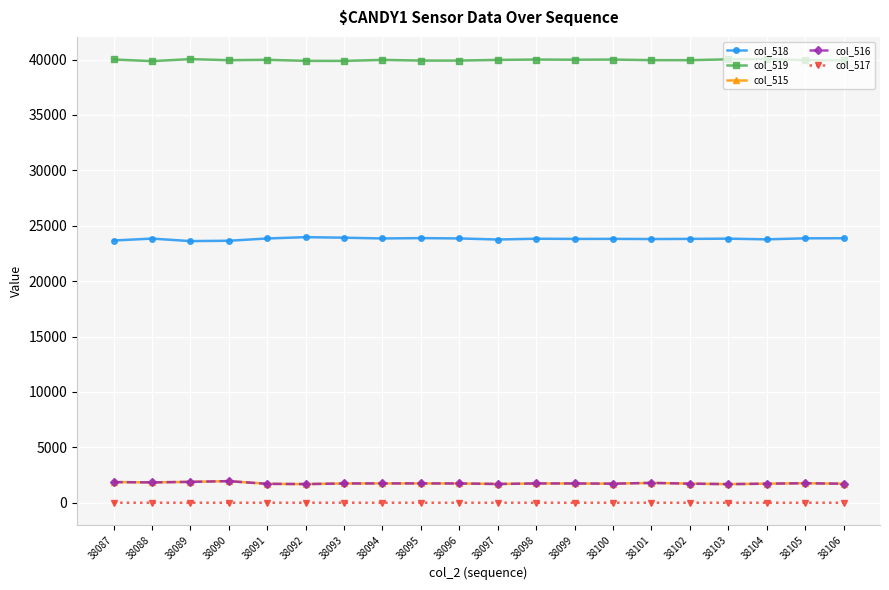

Is this an area chart (filled region under the line)?

No